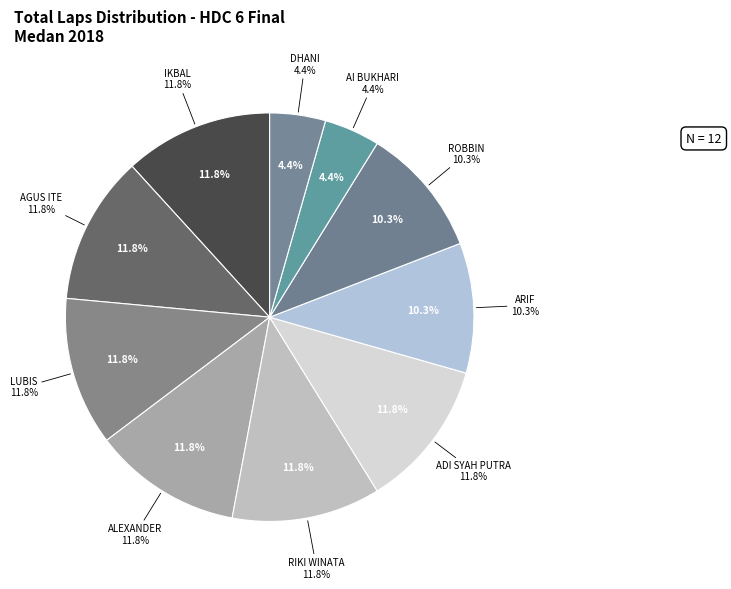

Combined, do ADI SYAH PUTRA and ALEXANDER account for over 50%?

No